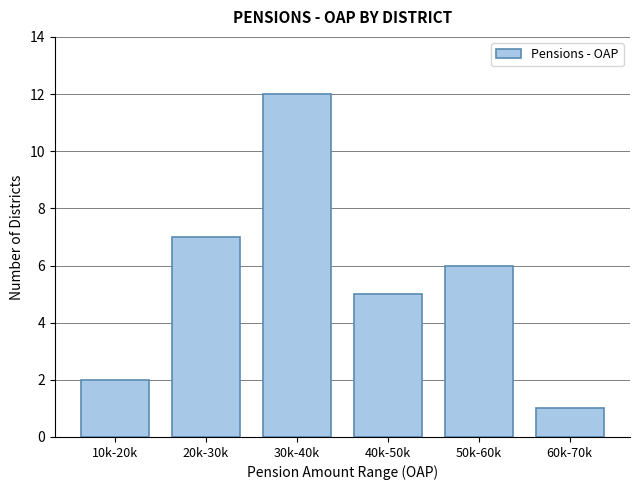

Reading right to left, extract all data points from this chart.

1	6	5	12	7	2